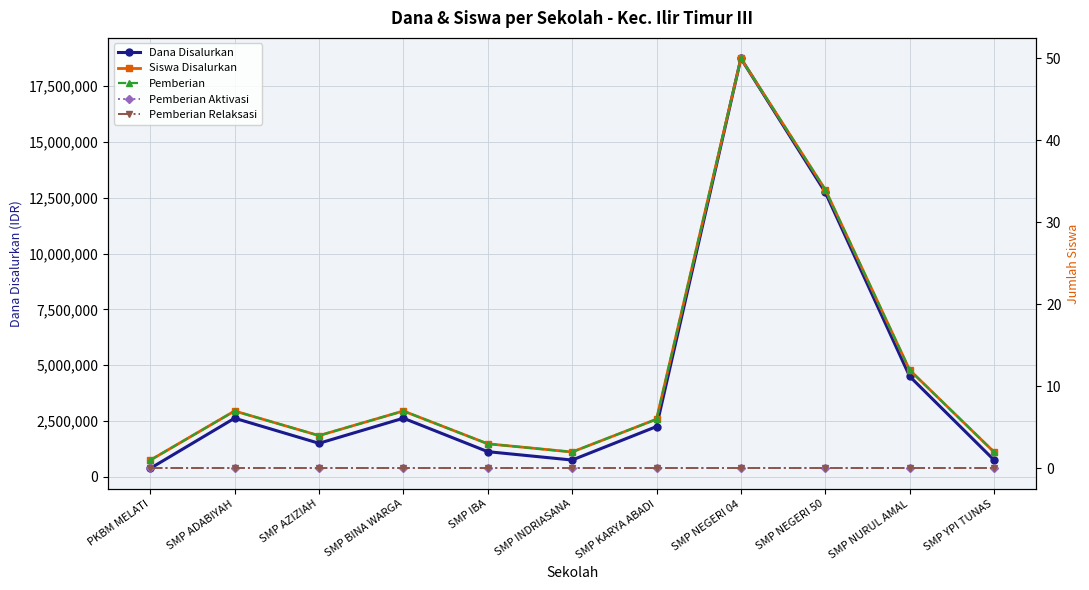

What is the label of the 2nd point from the left?

SMP ADABIYAH